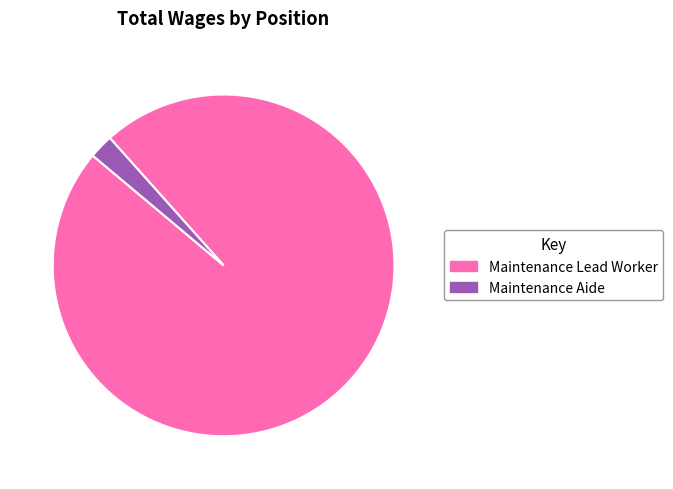

What is the smallest slice in the pie chart?

Maintenance Aide